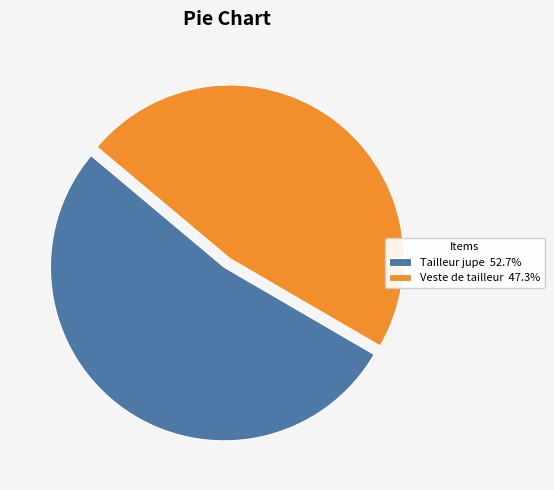

Approximately how many times larger is the value at Tailleur jupe 52.7% compared to Veste de tailleur 47.3%?

1.1